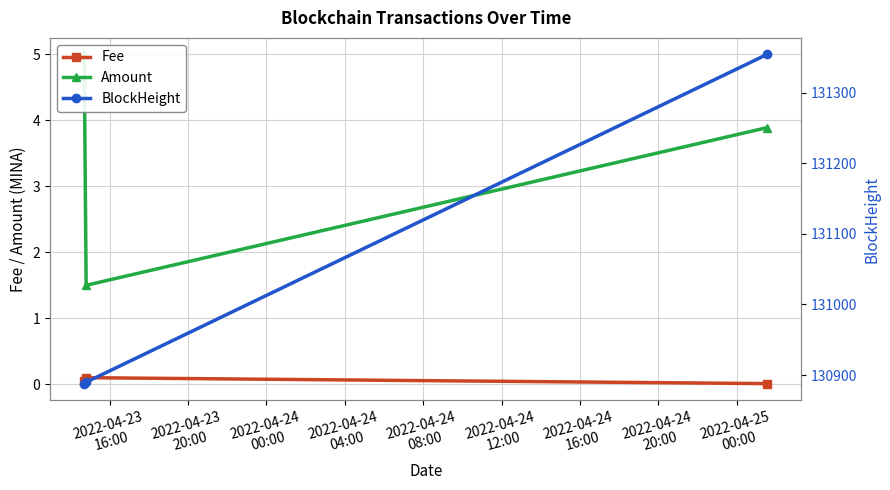

What is the sum of all BlockHeight values?

393132.0